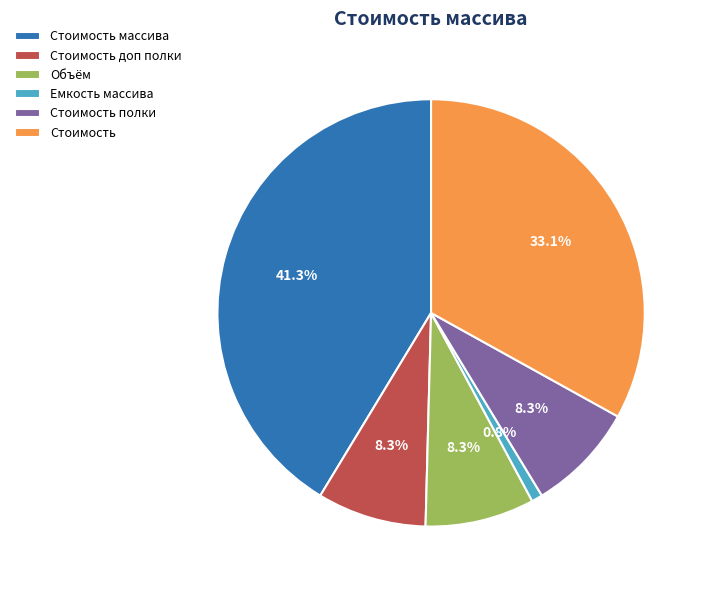

Which slice is the smallest?

Емкость массива